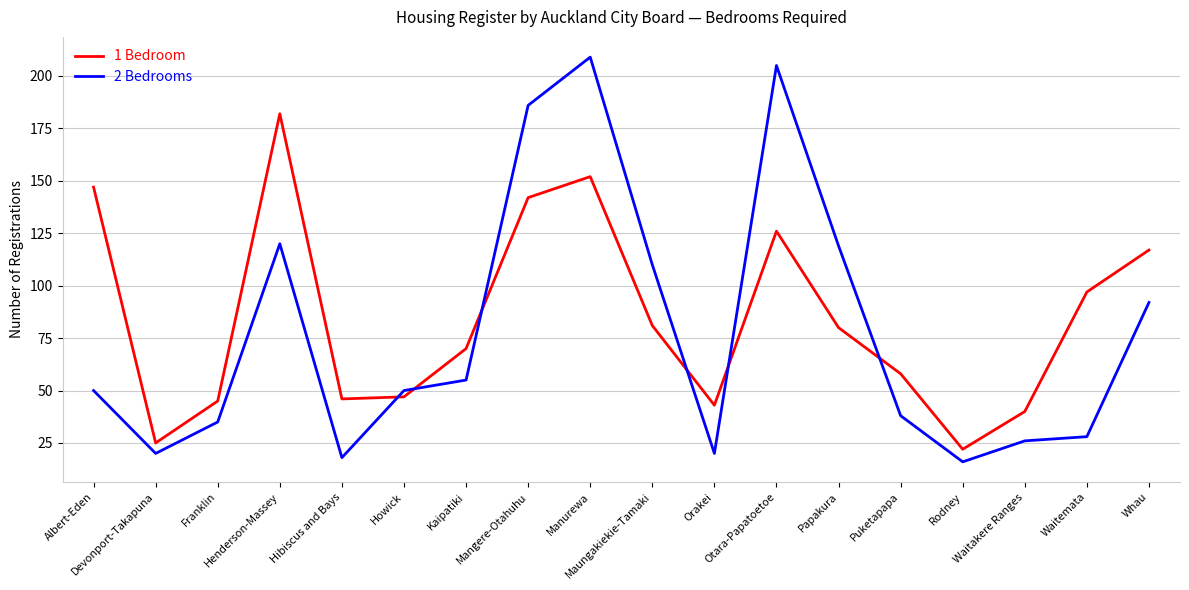

What value does the 1 Bedroom series have at Orakei, to the nearest 50?

50